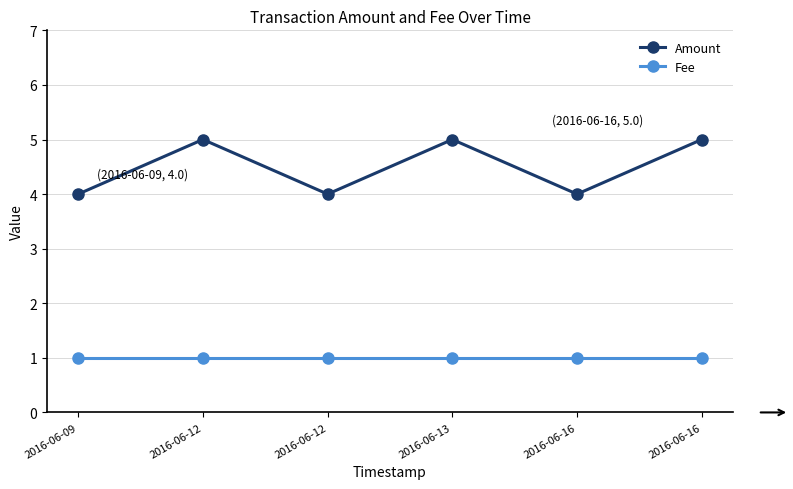

How many distinct data groups are displayed?

2